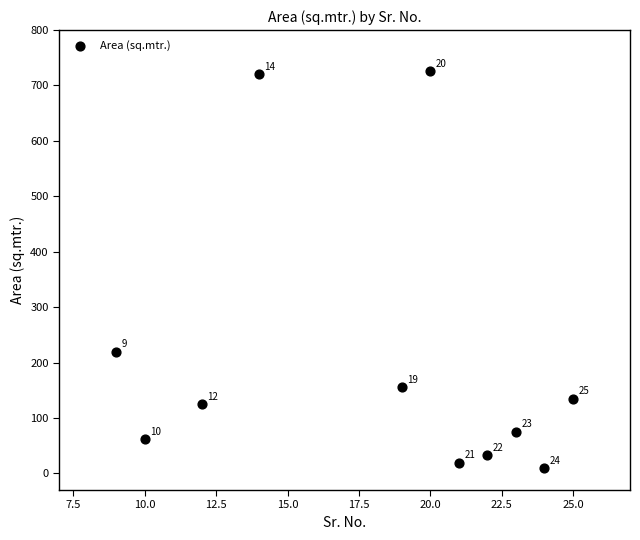

What is the range of Y values (max minus min)?

717.1